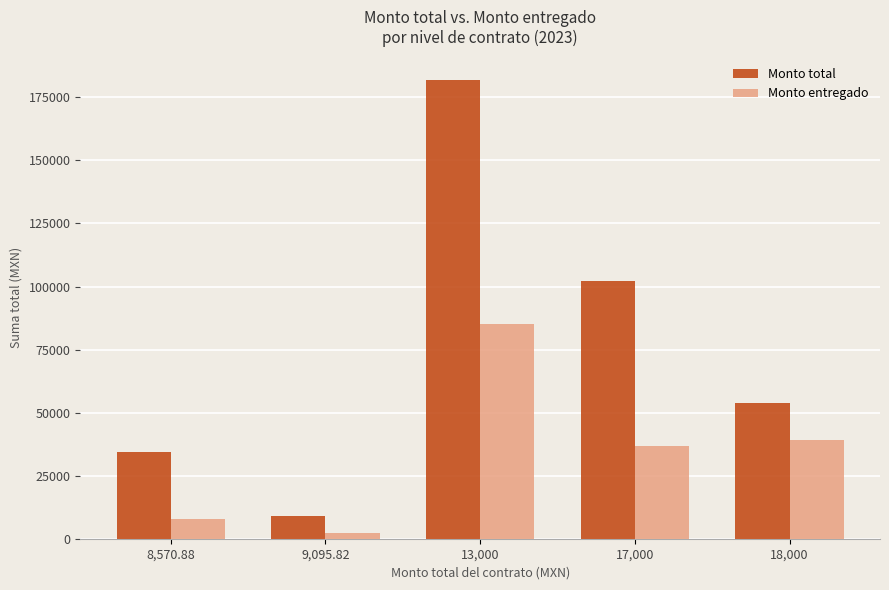

What is the highest value of the Monto entregado series?

84987.6